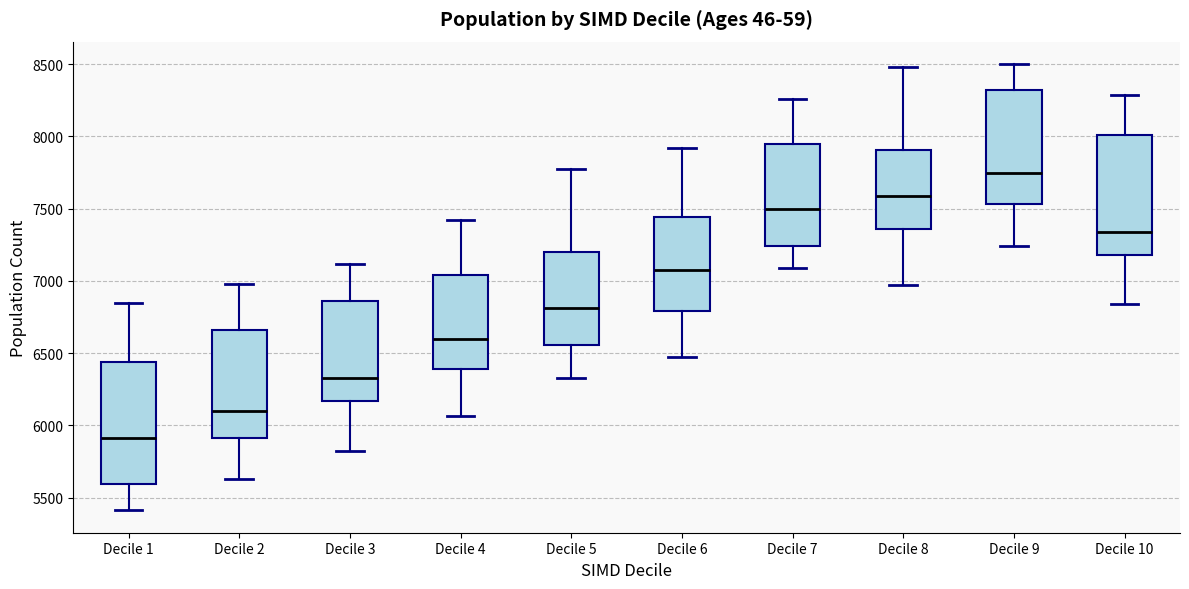

Reading left to right, transcribe this box plot: for each box, give where its median line is, the range the box spans, and where its two whiskers end, as read against the y-axis. The values are not printed on the chart, so give them approximately, as read against the axis.

Decile 1: median 5900, box 5600 to 6450, whiskers 5400 to 6850
Decile 2: median 6100, box 5900 to 6650, whiskers 5650 to 7000
Decile 3: median 6350, box 6150 to 6850, whiskers 5800 to 7100
Decile 4: median 6600, box 6400 to 7050, whiskers 6050 to 7400
Decile 5: median 6800, box 6550 to 7200, whiskers 6350 to 7750
Decile 6: median 7100, box 6800 to 7450, whiskers 6450 to 7900
Decile 7: median 7500, box 7250 to 7950, whiskers 7100 to 8250
Decile 8: median 7600, box 7350 to 7900, whiskers 6950 to 8500
Decile 9: median 7750, box 7550 to 8300, whiskers 7250 to 8500
Decile 10: median 7350, box 7200 to 8000, whiskers 6850 to 8300